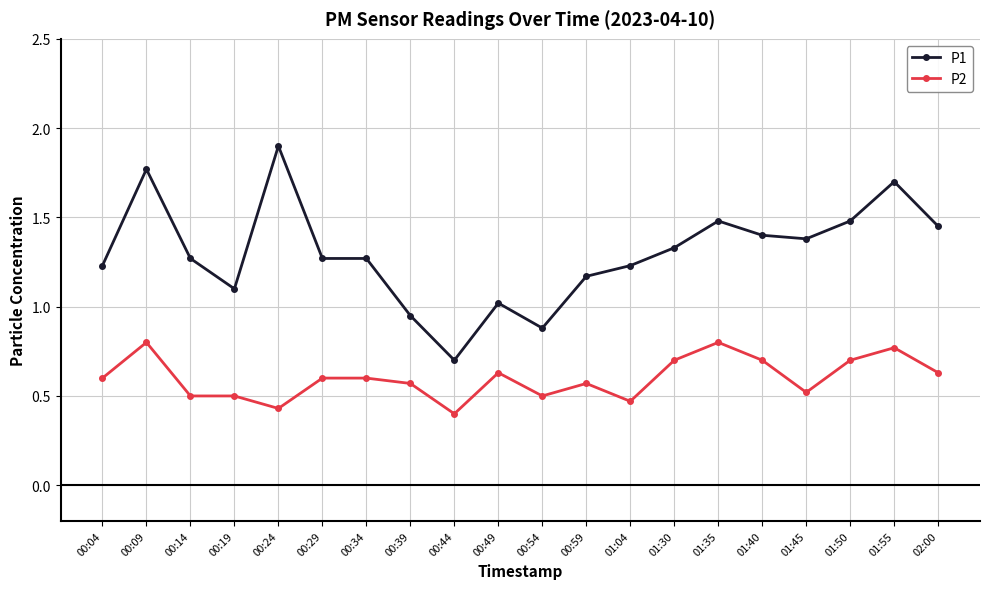

What is the sum of all P2 values?

12.0